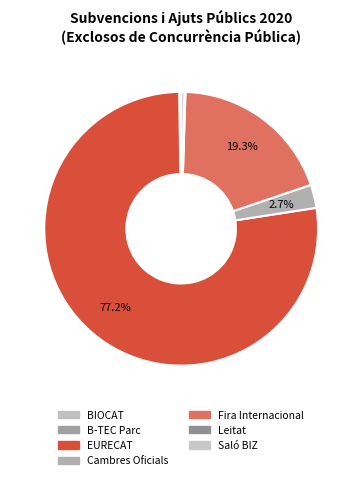

What is the majority slice?

EURECAT